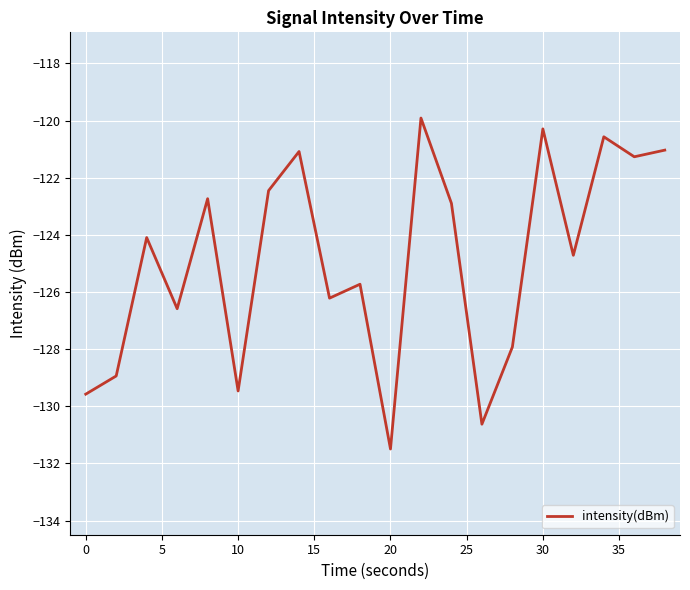

What is the difference between the maximum and minimum values?

11.6